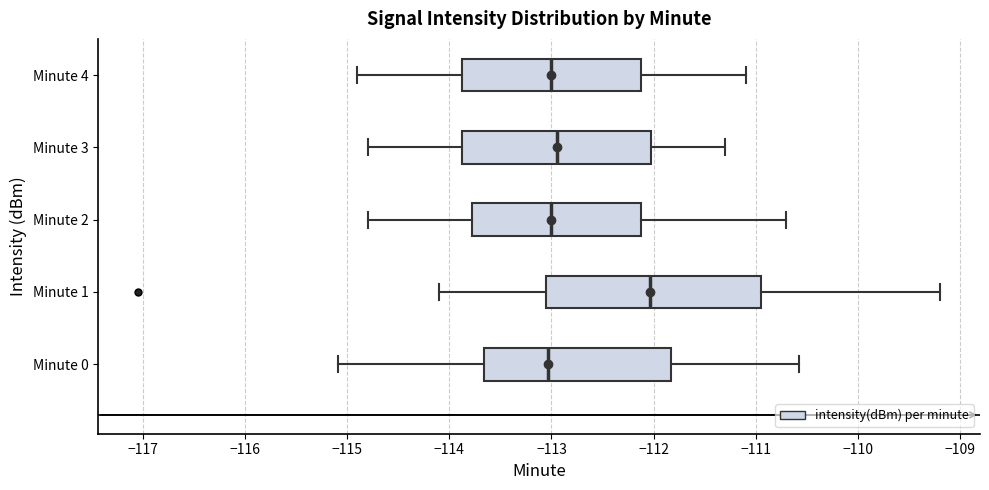

Reading bottom to top, read every box against the x-axis: the position of its median line, the range the box covers, and the ends of its whiskers. The values are not printed on the chart, so give them approximately, as read against the axis.

Minute 0: median -113.0, box -113.7 to -111.8, whiskers -115.1 to -110.6
Minute 1: median -112.0, box -113.0 to -110.9, whiskers -114.1 to -109.2
Minute 2: median -113.0, box -113.8 to -112.1, whiskers -114.8 to -110.7
Minute 3: median -112.9, box -113.9 to -112.0, whiskers -114.8 to -111.3
Minute 4: median -113.0, box -113.9 to -112.1, whiskers -114.9 to -111.1